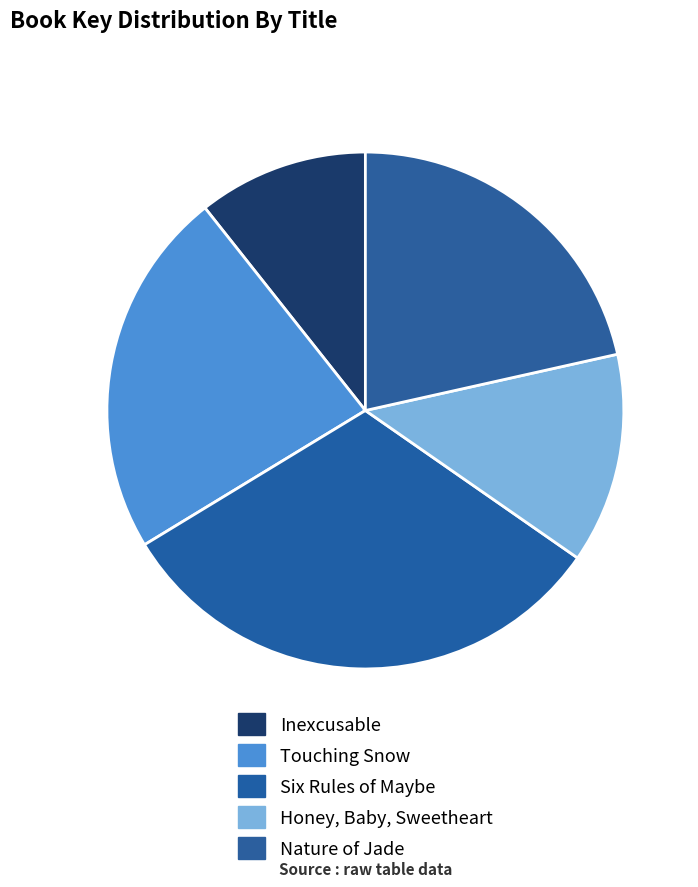

To the nearest percent, what portion does Nature of Jade represent?

22%